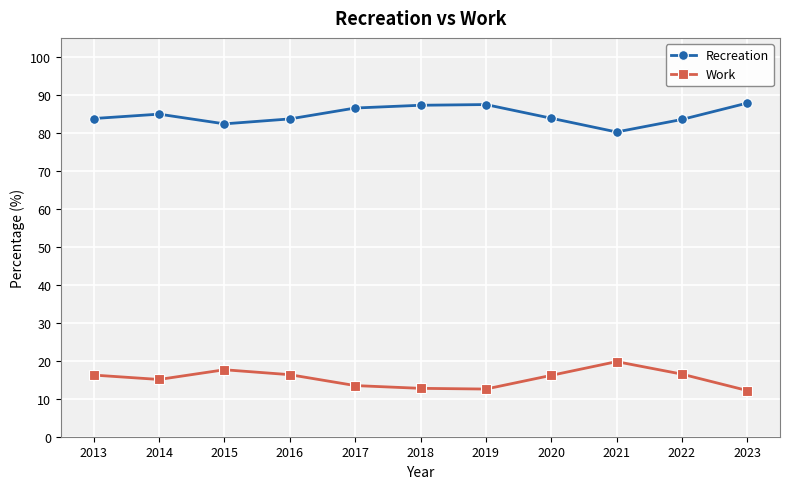

List the series in order of their peak value, lowest first.

Work, Recreation